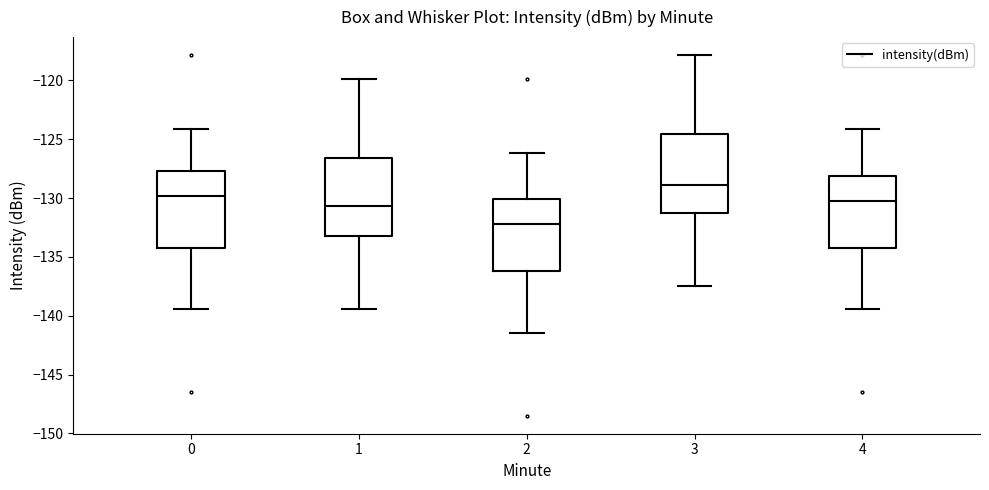

Where does the lower whisker of the box at x = 0 end on the y-axis? The values are not printed on the chart, so give them approximately, as read against the axis.

-139.5